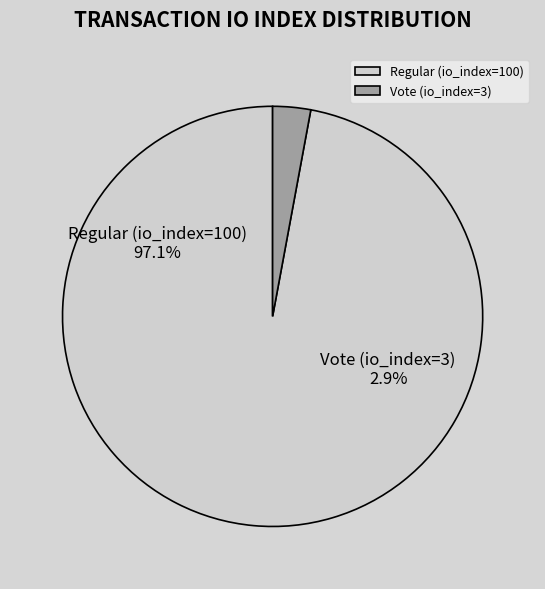

Between Regular (io_index=100) and Vote (io_index=3), which is larger?

Regular (io_index=100)